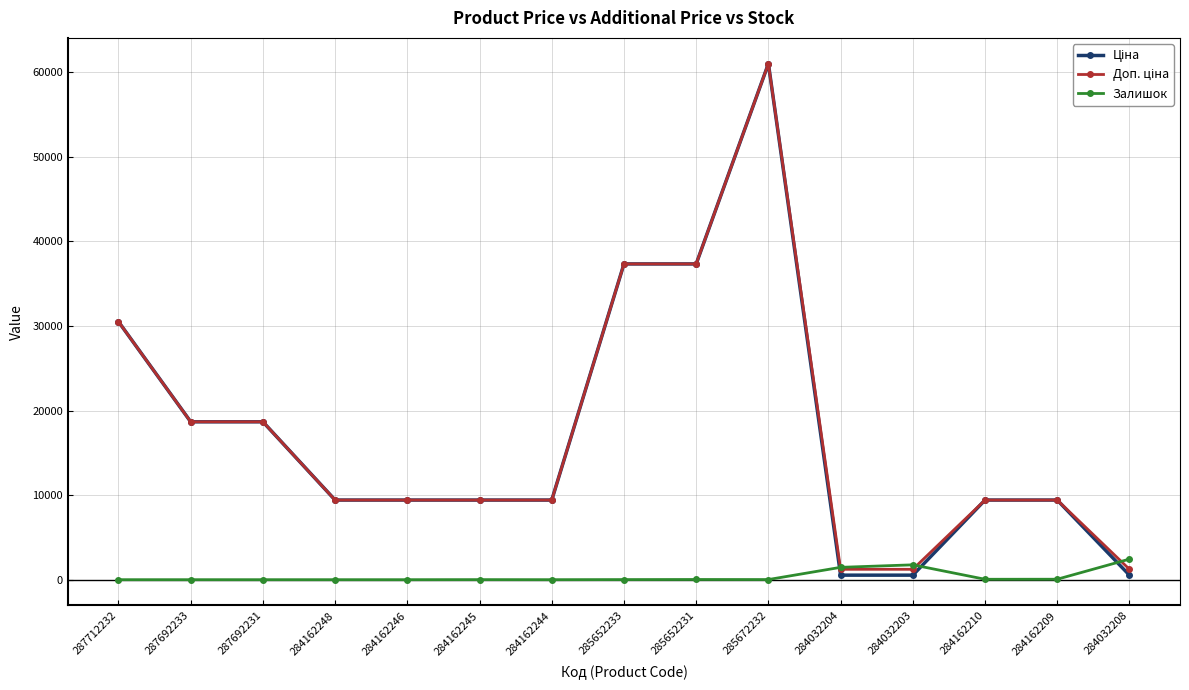

What is the greatest value displayed?

61024.7